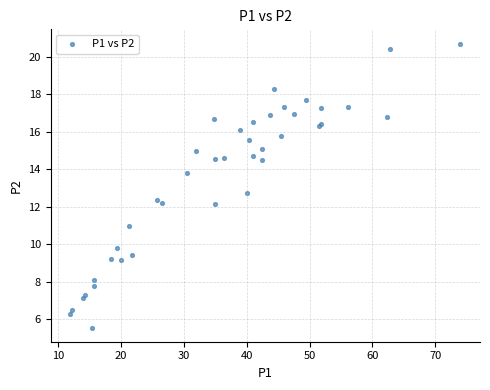

What Y value in the scatter plot is closest to 13?

12.7